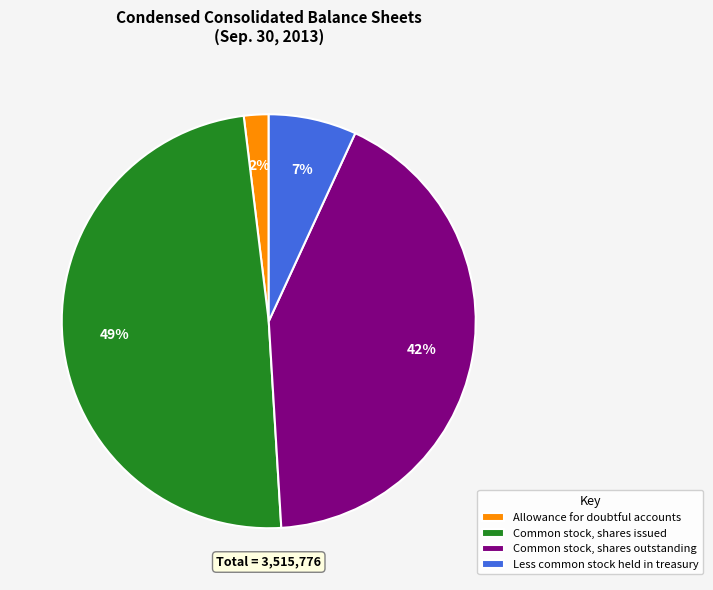

What is the largest slice in the pie chart?

Common stock, shares issued